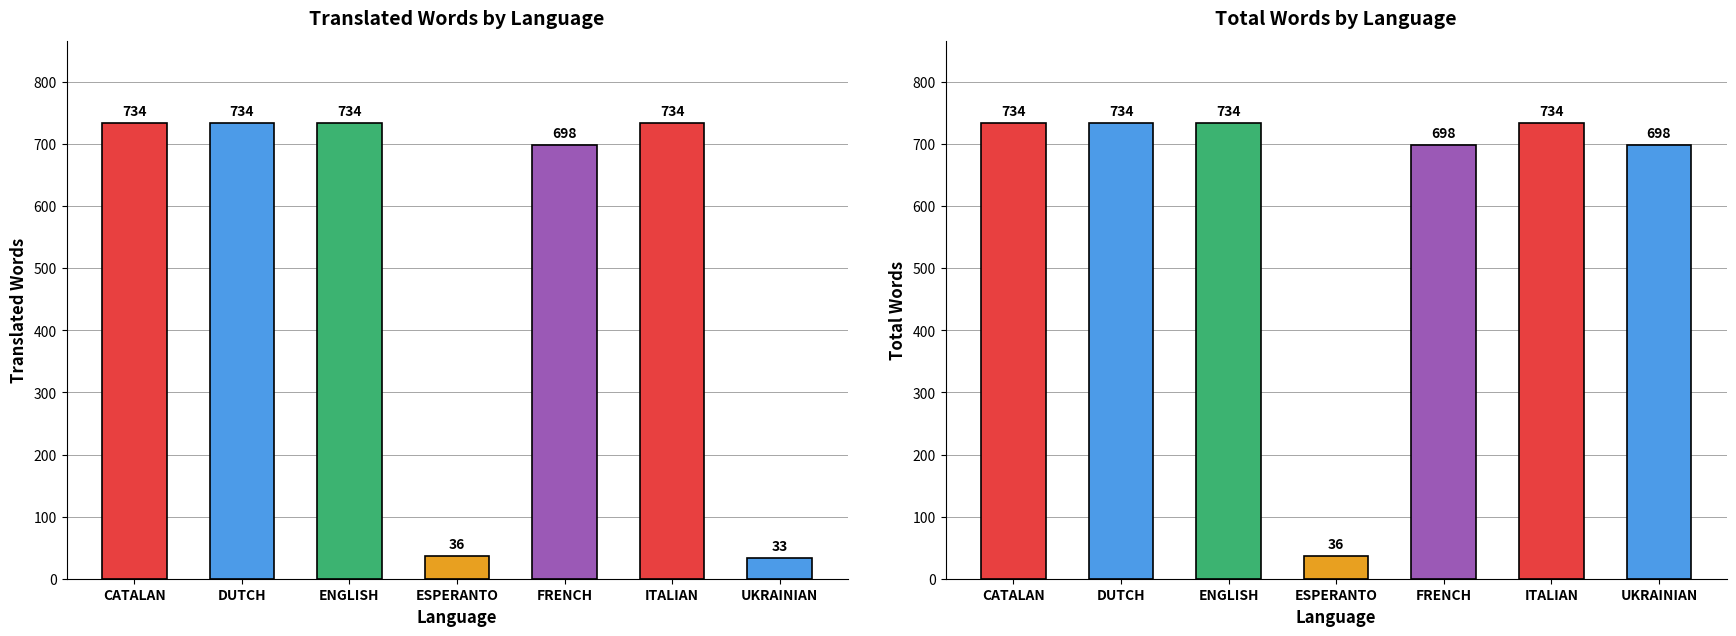

What is the total value across all series at ENGLISH?

1468